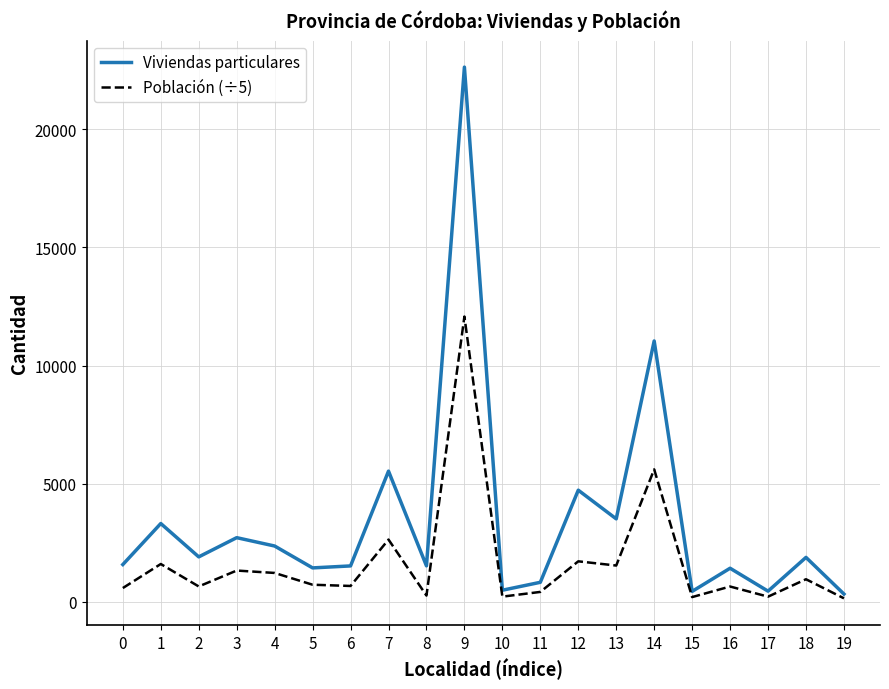

The value of Viviendas particulares at 1 is 3307.0. True or false?

True